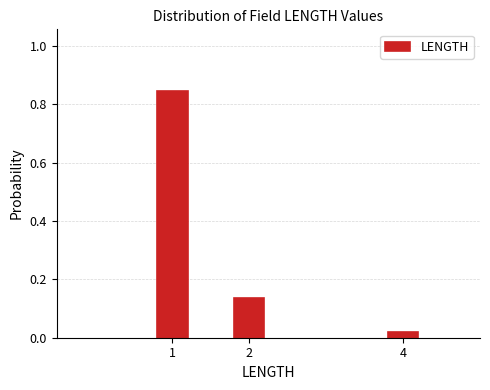

Rank the categories by value from highest to lowest.

1, 2, 4